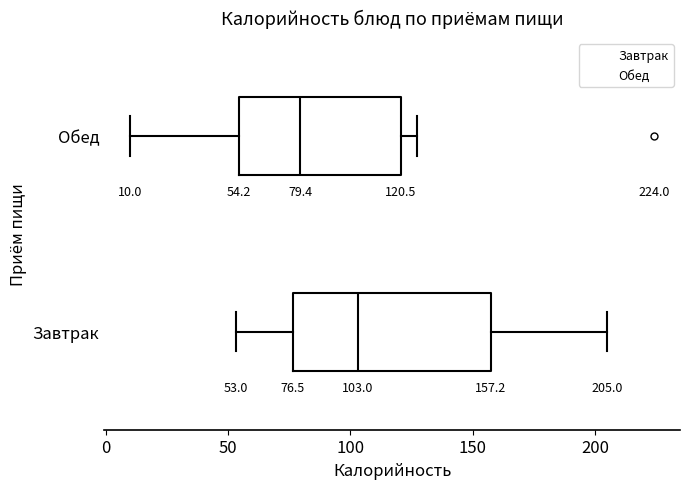

Which box has the furthest to the left median line?

Обед